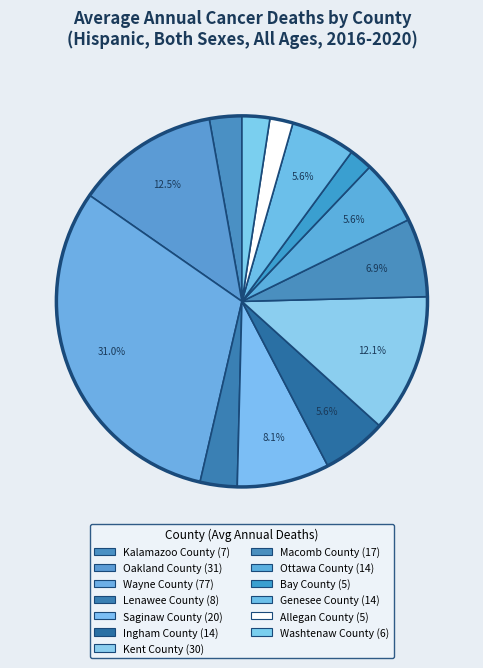

What percentage is NOT represented by Macomb County?

93.1%